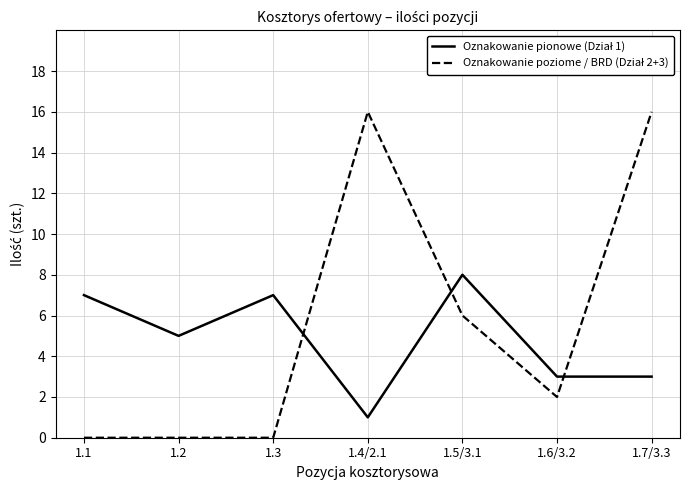

At which category is the sum across all series the highest?

1.7/3.3